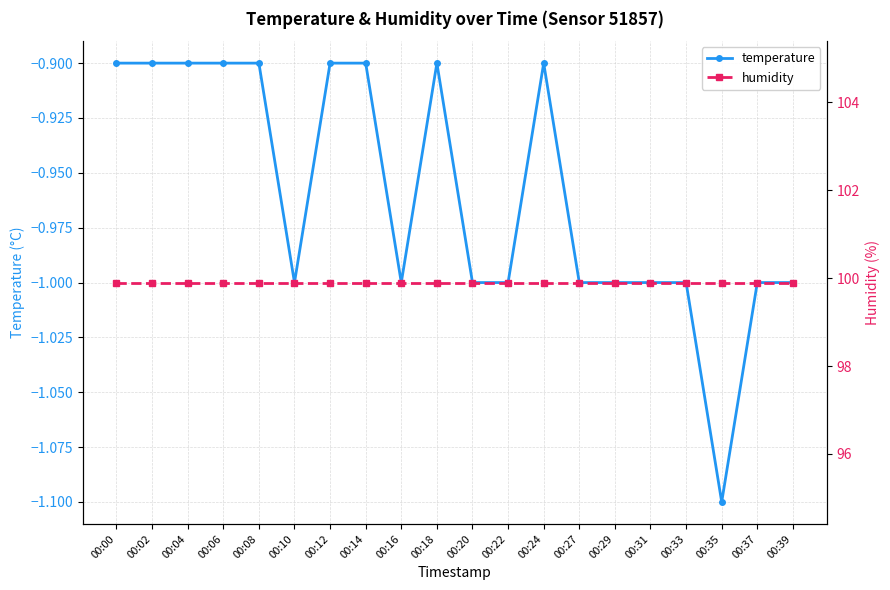

Which category has the highest value in the humidity series?

00:00